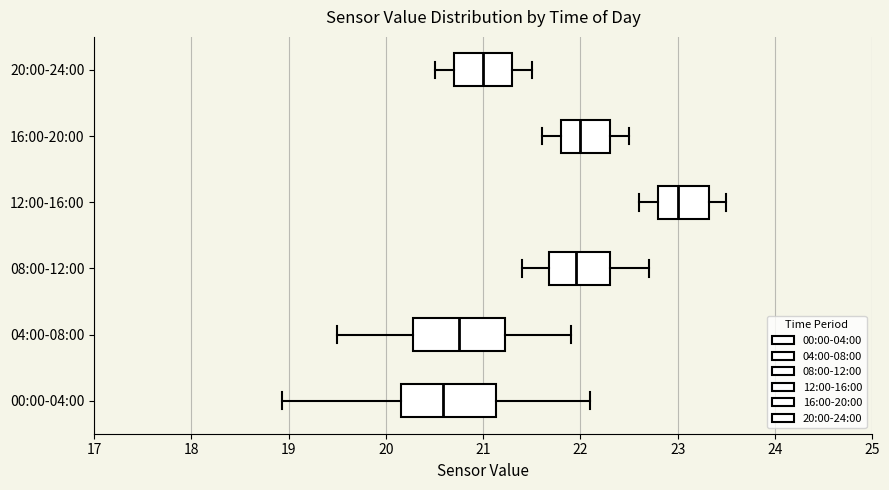

Where does the right whisker of the box for 04:00-08:00 end on the x-axis? The values are not printed on the chart, so give them approximately, as read against the axis.

21.9